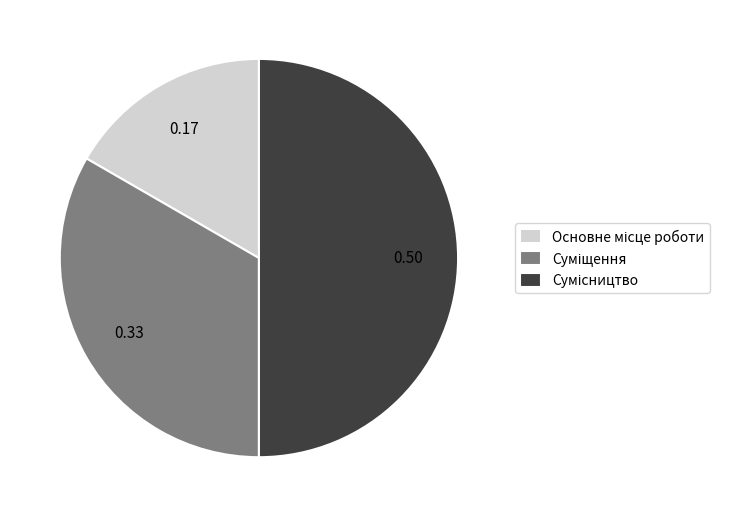

What is the total percentage of Сумісництво and Основне місце роботи?

66.7%